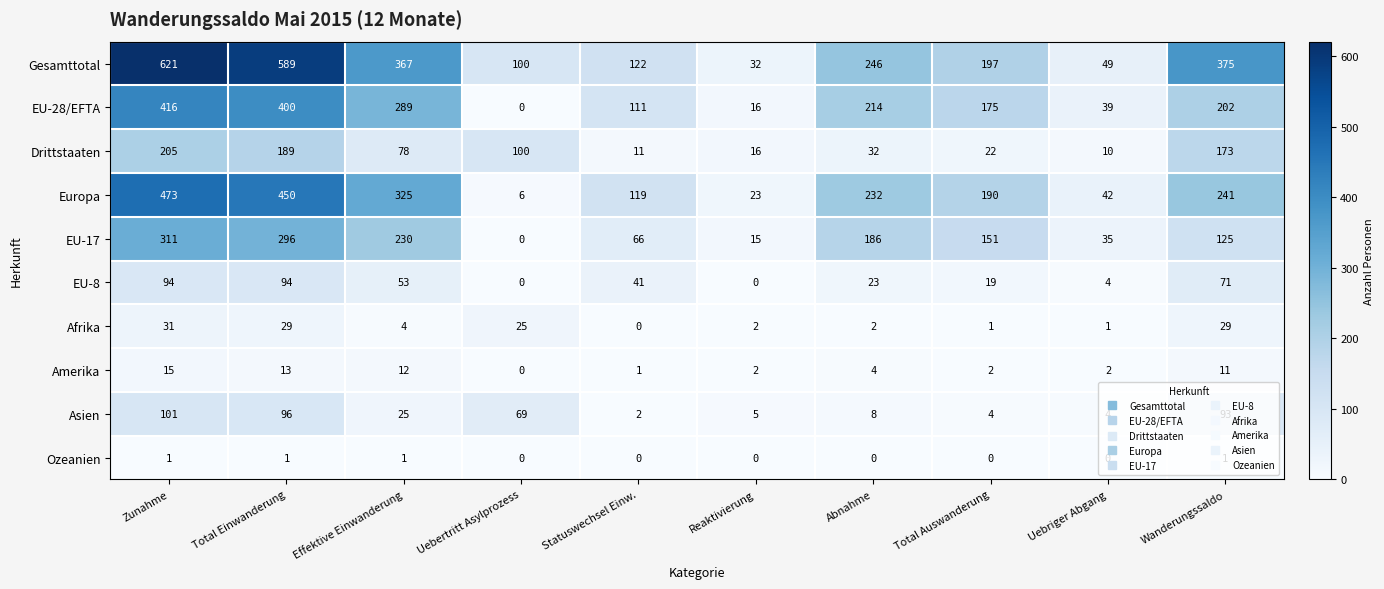

Between Statuswechsel Einw. and Abnahme, which series saw the biggest shift?

Gesamttotal